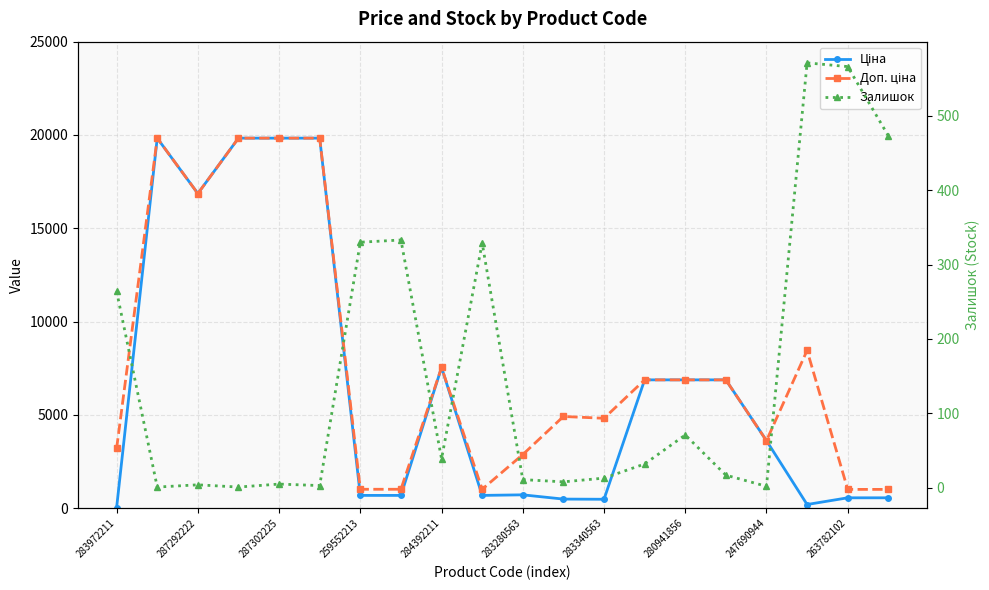

Reading left to right, what are all the values shown in this chart?

Ціна: 32.0	19831.1	16863.2	19831.1	19831.1	19831.1	689.1	689.1	7545.9	689.1	719.6	491.7	482.1	6879.5	6879.5	6879.5	3622.2	201.3	560.2	560.2
Доп. ціна: 3205.0	19831.1	16863.2	19831.1	19831.1	19831.1	1017.8	1017.8	7545.9	1017.8	2878.5	4917.4	4821.4	6879.5	6879.5	6879.5	3622.2	8456.7	1011.0	1011.0
Залишок: 264.0	1.0	4.0	1.0	5.0	3.0	330.0	333.0	39.0	329.0	11.0	8.0	13.0	32.0	71.0	17.0	2.0	571.0	566.0	473.0